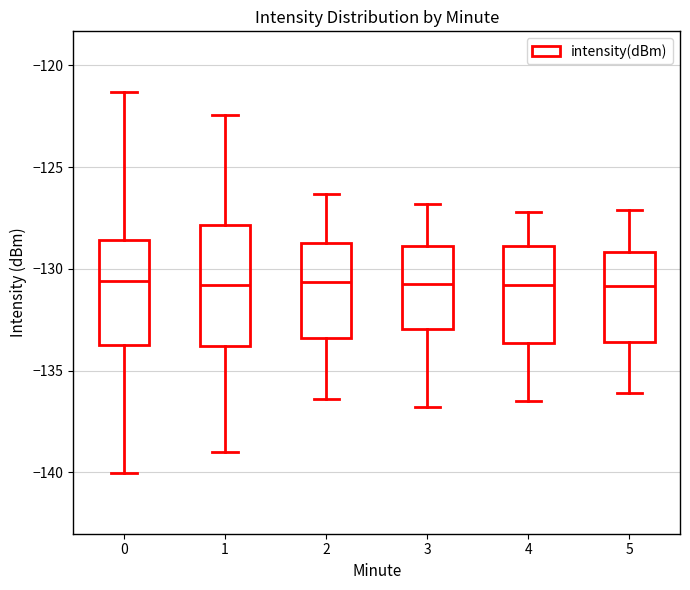

Reading left to right, transcribe this box plot: for each box, give where its median line is, the range the box spans, and where its two whiskers end, as read against the y-axis. The values are not printed on the chart, so give them approximately, as read against the axis.

0: median -130.5, box -133.5 to -128.5, whiskers -140.0 to -121.5
1: median -131.0, box -134.0 to -128.0, whiskers -139.0 to -122.5
2: median -130.5, box -133.5 to -128.5, whiskers -136.5 to -126.5
3: median -130.5, box -133.0 to -129.0, whiskers -137.0 to -127.0
4: median -131.0, box -133.5 to -129.0, whiskers -136.5 to -127.0
5: median -131.0, box -133.5 to -129.0, whiskers -136.0 to -127.0